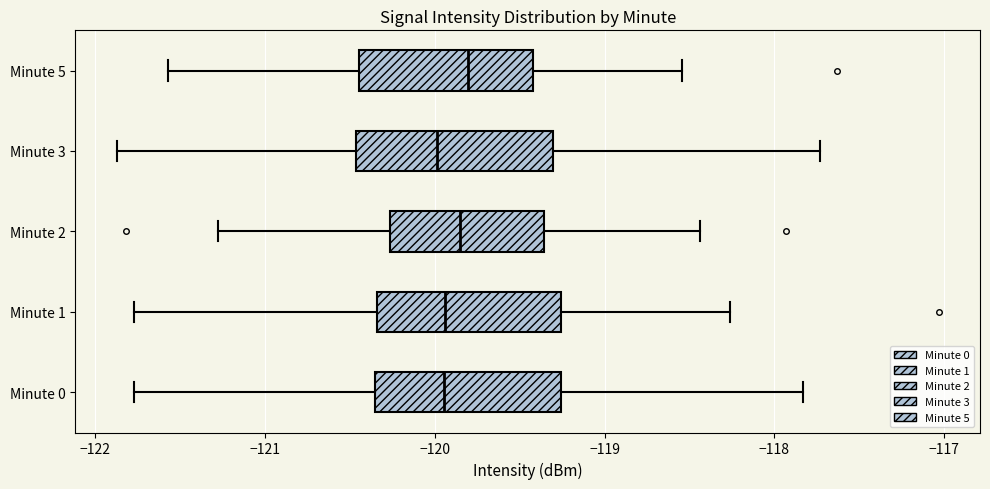

Where is the left edge of the box for Minute 3 on the x-axis? The values are not printed on the chart, so give them approximately, as read against the axis.

-120.5